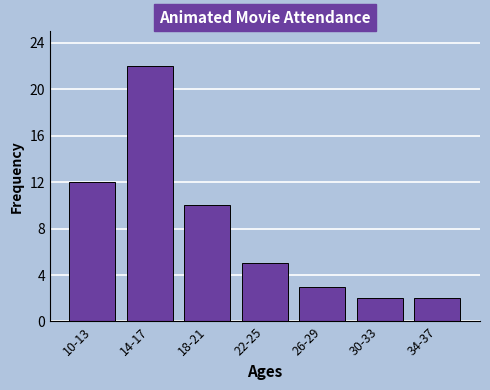

Reading left to right, extract all data points from this chart.

12	22	10	5	3	2	2